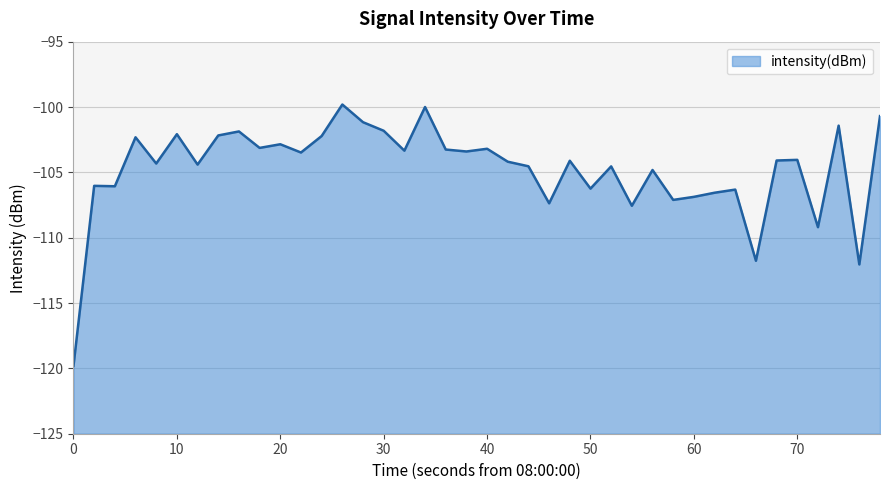

True or false: the data shows -106.2 at 50.

True